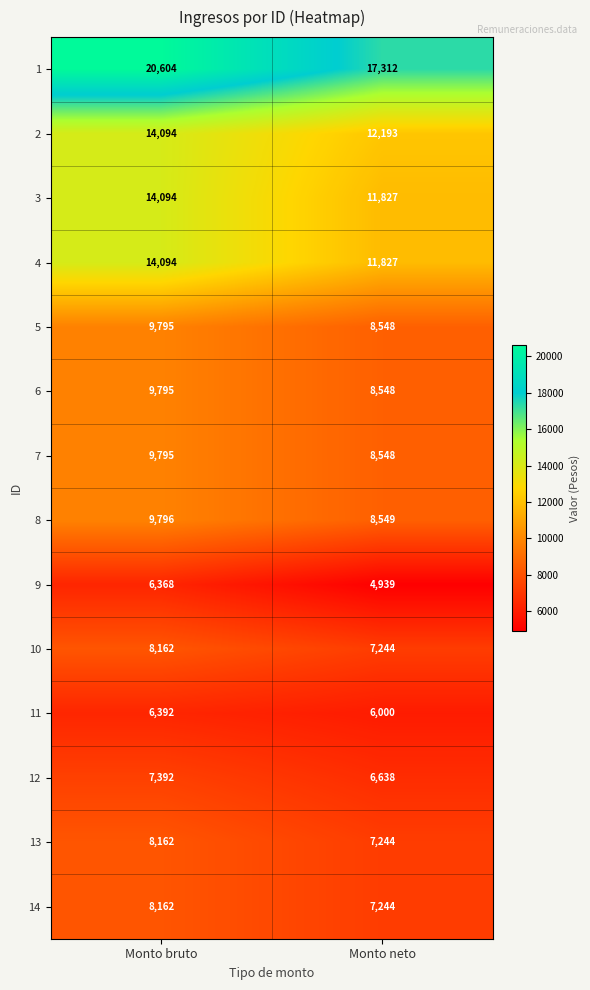

Reading left to right, list all the values displayed in this chart.

1: Monto bruto=20604	Monto neto=17312
2: Monto bruto=14094	Monto neto=12193
3: Monto bruto=14094	Monto neto=11827
4: Monto bruto=14094	Monto neto=11827
5: Monto bruto=9795	Monto neto=8548
6: Monto bruto=9795	Monto neto=8548
7: Monto bruto=9795	Monto neto=8548
8: Monto bruto=9796	Monto neto=8549
9: Monto bruto=6368	Monto neto=4939
10: Monto bruto=8162	Monto neto=7244
11: Monto bruto=6392	Monto neto=6000
12: Monto bruto=7392	Monto neto=6638
13: Monto bruto=8162	Monto neto=7244
14: Monto bruto=8162	Monto neto=7244